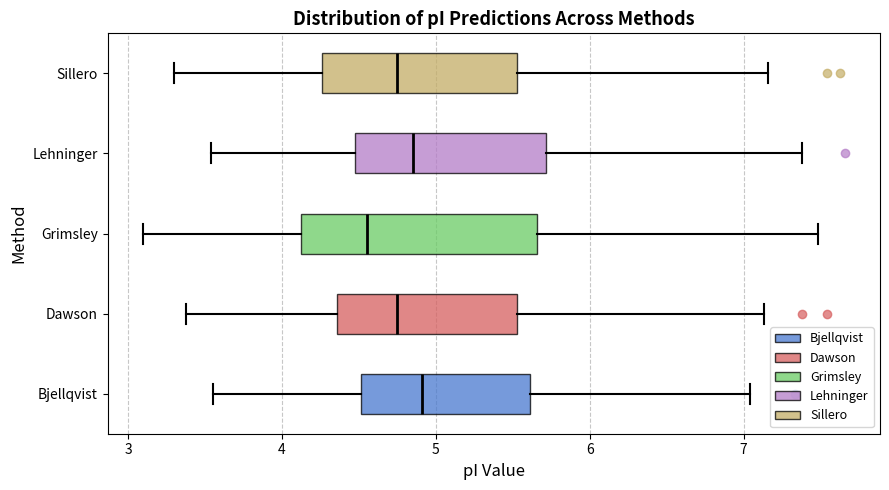

Which box has the furthest to the left median line?

Grimsley